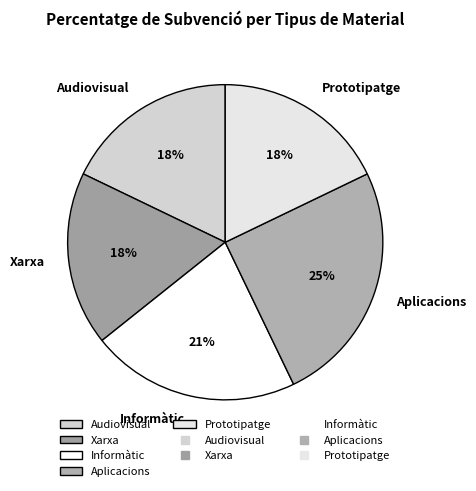

How many segments does this pie chart have?

5